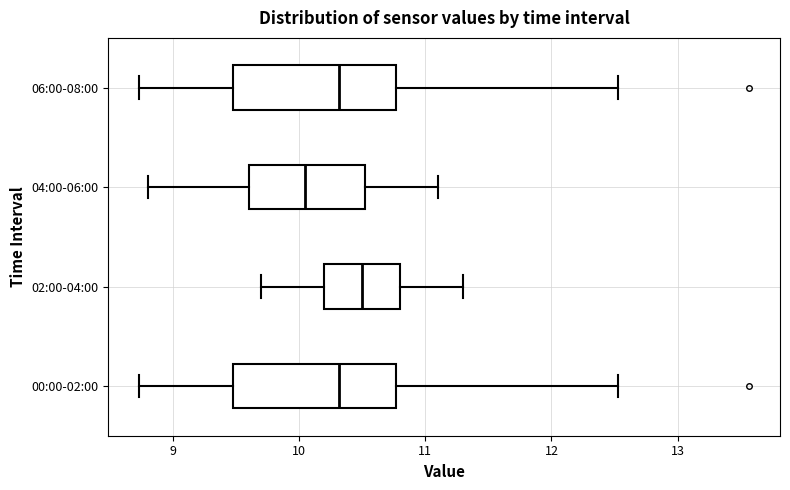

Reading bottom to top, transcribe this box plot: for each box, give where its median line is, the range the box spans, and where its two whiskers end, as read against the x-axis. The values are not printed on the chart, so give them approximately, as read against the axis.

00:00-02:00: median 10.3, box 9.5 to 10.8, whiskers 8.7 to 12.5
02:00-04:00: median 10.5, box 10.2 to 10.8, whiskers 9.7 to 11.3
04:00-06:00: median 10.1, box 9.6 to 10.5, whiskers 8.8 to 11.1
06:00-08:00: median 10.3, box 9.5 to 10.8, whiskers 8.7 to 12.5